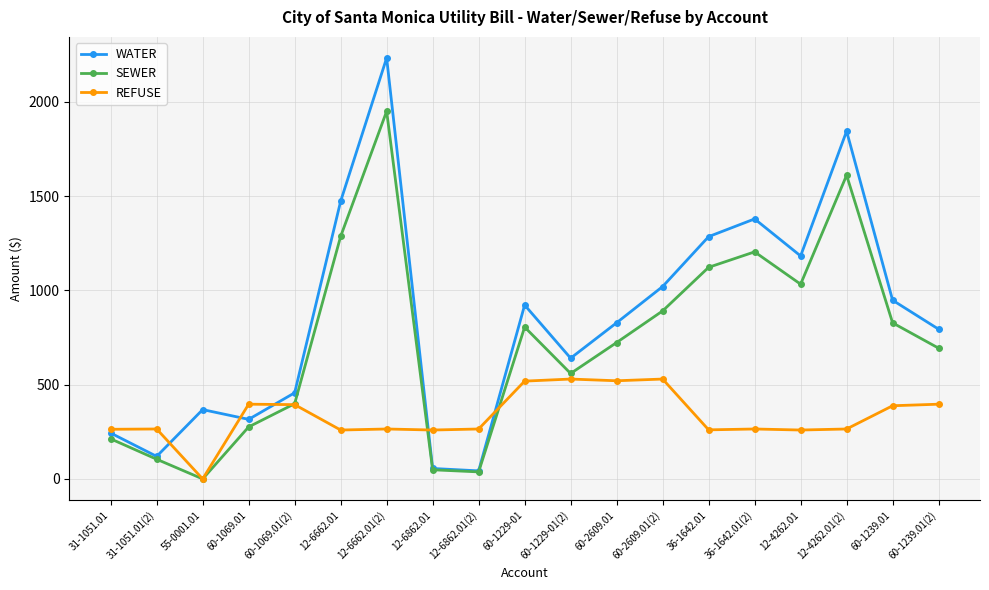

List the series in order of their overall mean, lowest first.

REFUSE, SEWER, WATER